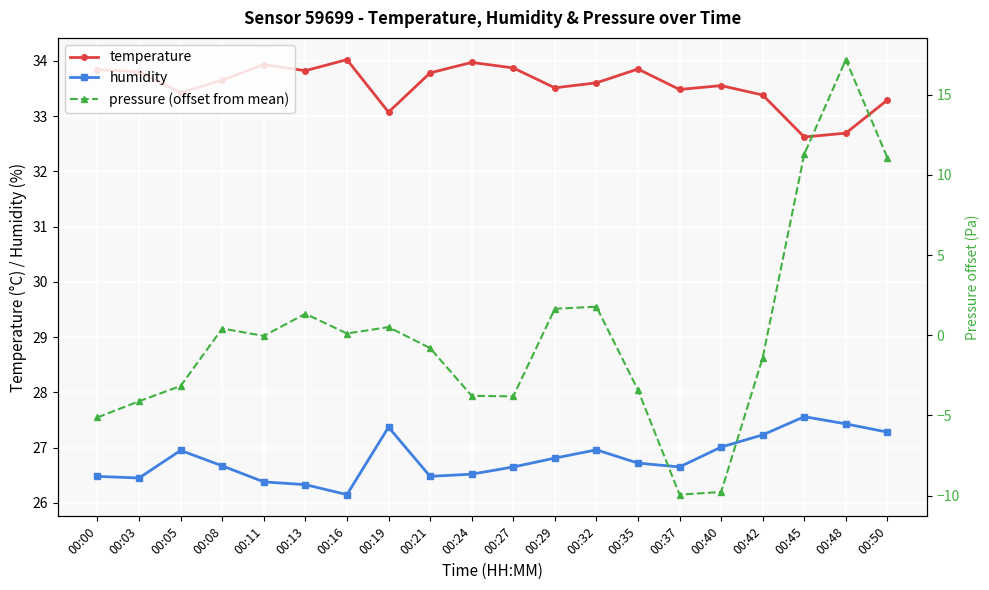

At which category is the sum across all series the highest?

00:48